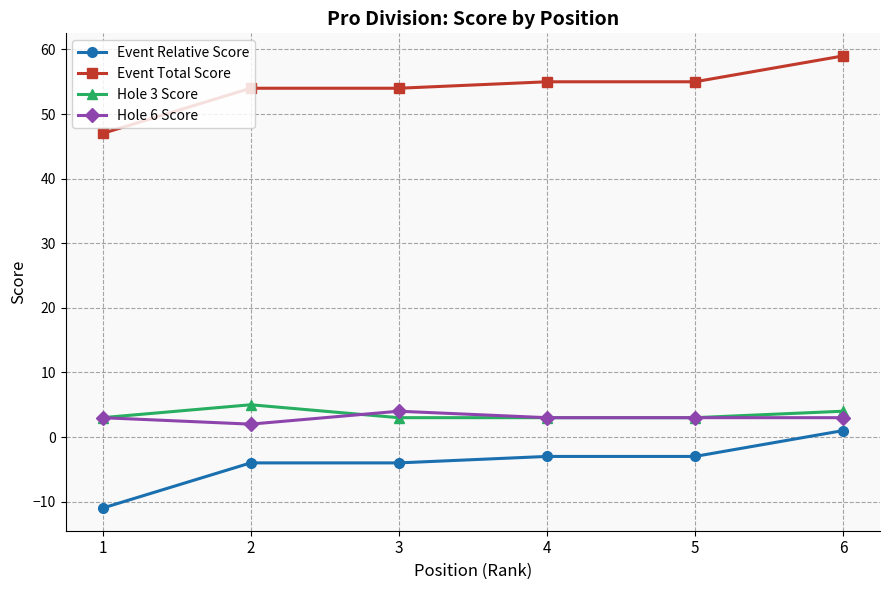

The value of Hole 3 Score at 2 is 5. True or false?

True